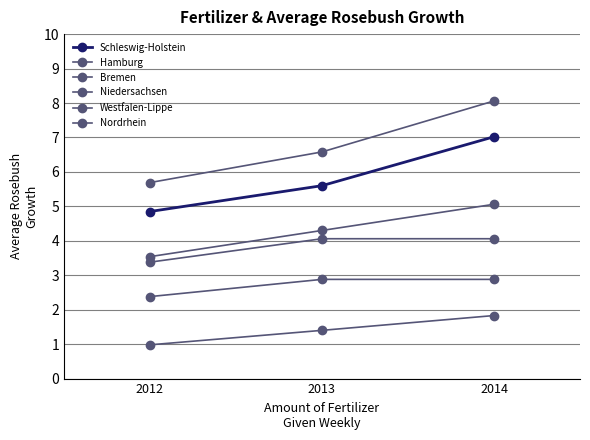

How many values in the Westfalen-Lippe series exceed 4?

2